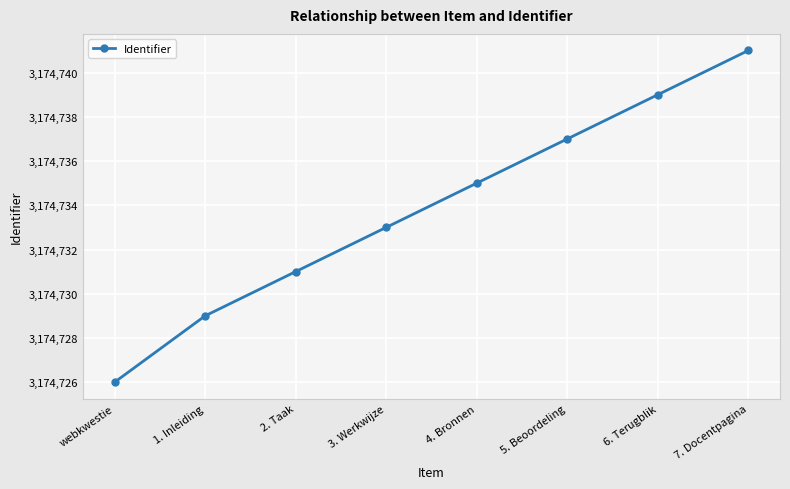

Rank the categories by value from highest to lowest.

7. Docentpagina, 6. Terugblik, 5. Beoordeling, 4. Bronnen, 3. Werkwijze, 2. Taak, 1. Inleiding, webkwestie